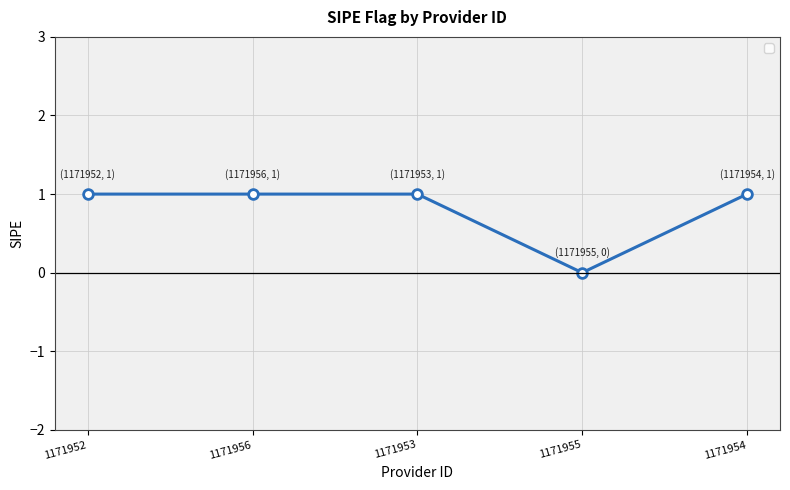

Is it true that the value at 1171953 is 0?

False